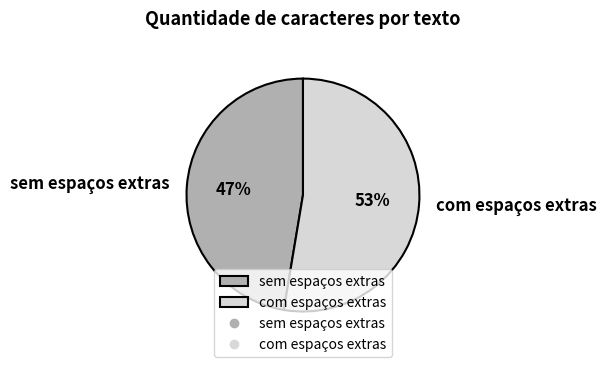

Does any single category account for the majority?

Yes